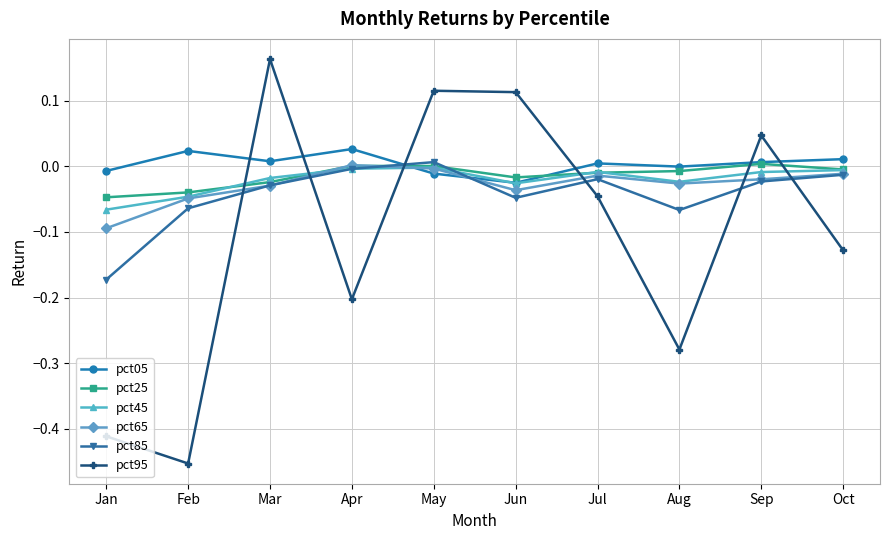

Which series has the largest range (max minus min)?

pct95